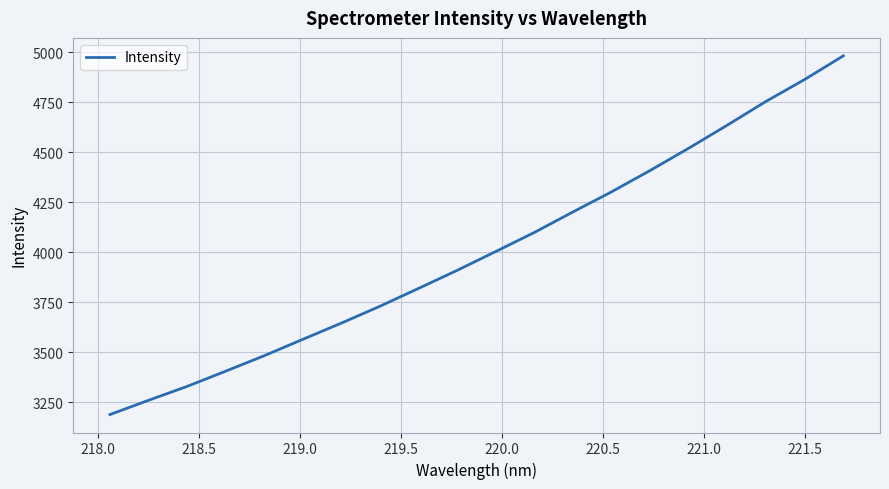

True or false: the data has more than 2 interior local peaks.

False